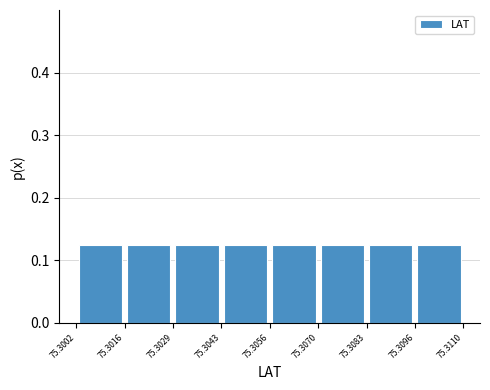

Reading left to right, transcribe this chart: for each bar, give the range it covers on the x-axis and its height. The values are not printed on the chart, so give them approximately, as read against the axis.

75.3002 to 75.3016: 0.13
75.3016 to 75.3029: 0.13
75.3029 to 75.3043: 0.12
75.3043 to 75.3056: 0.13
75.3056 to 75.3070: 0.13
75.3070 to 75.3083: 0.12
75.3083 to 75.3096: 0.13
75.3096 to 75.3110: 0.13